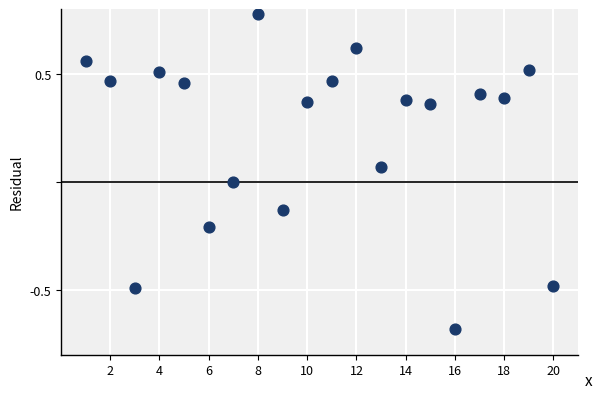

What is the range of Y values (max minus min)?

1.5